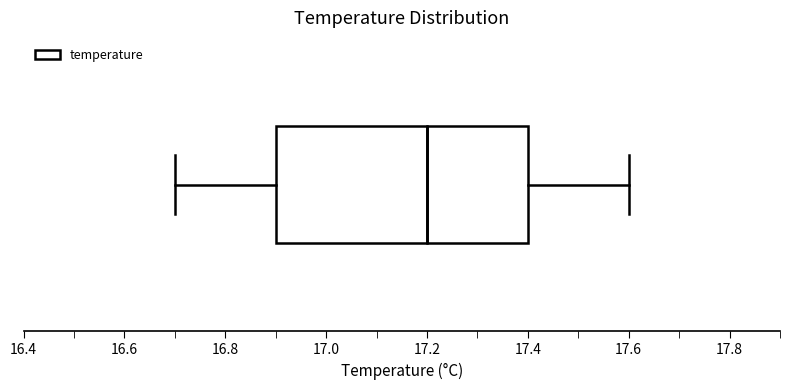

Where is the right edge of the box on the x-axis? The values are not printed on the chart, so give them approximately, as read against the axis.

17.4